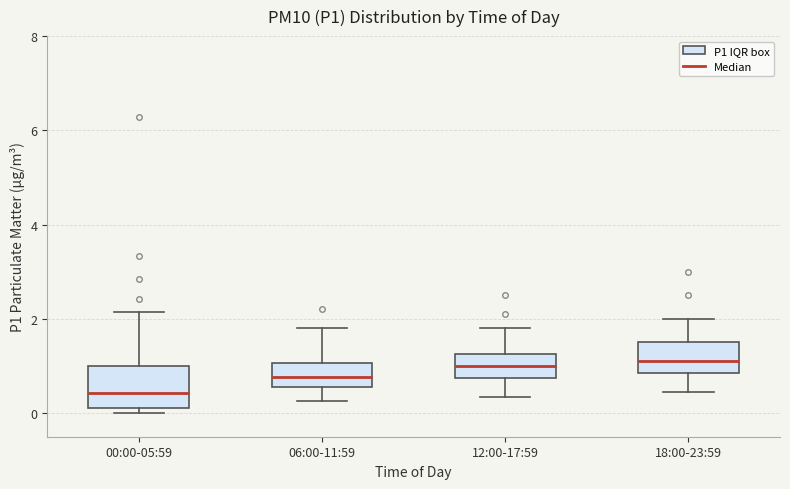

Where does the upper whisker of the box for 18:00-23:59 end on the y-axis? The values are not printed on the chart, so give them approximately, as read against the axis.

2.0